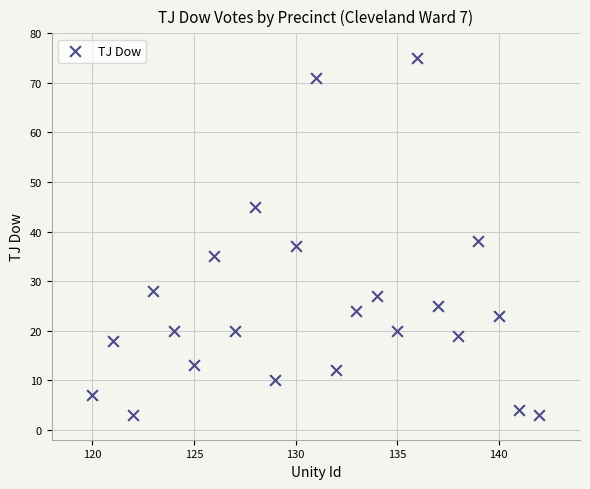

What is the range of X values (max minus min)?

22